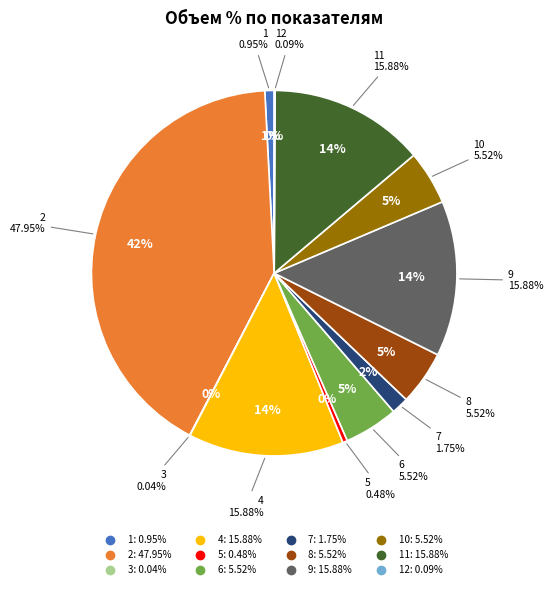

What is the largest slice in the pie chart?

2